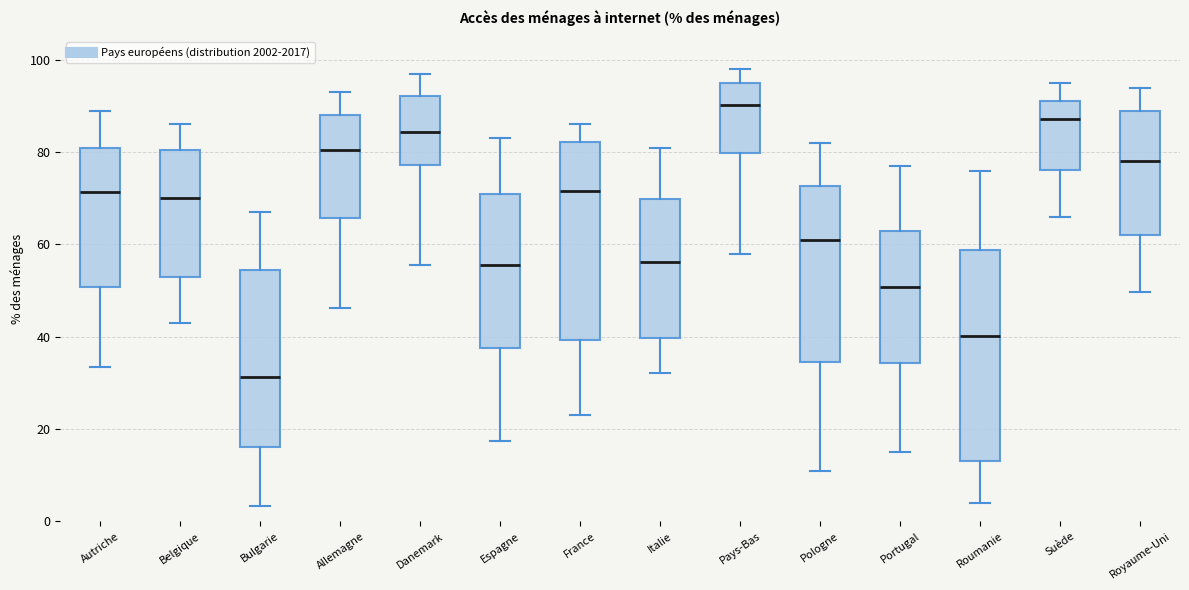

Comparing the boxes themselves (not the whiskers), which one is the tallest?

Roumanie